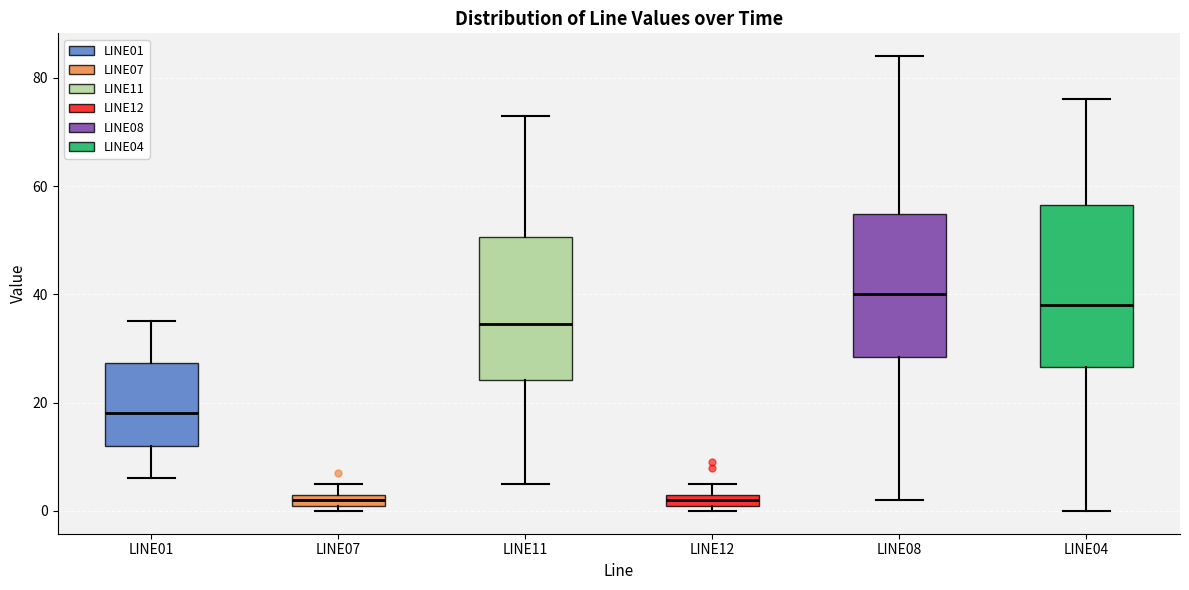

Which box is the tallest, from its lower edge to its upper edge?

LINE04